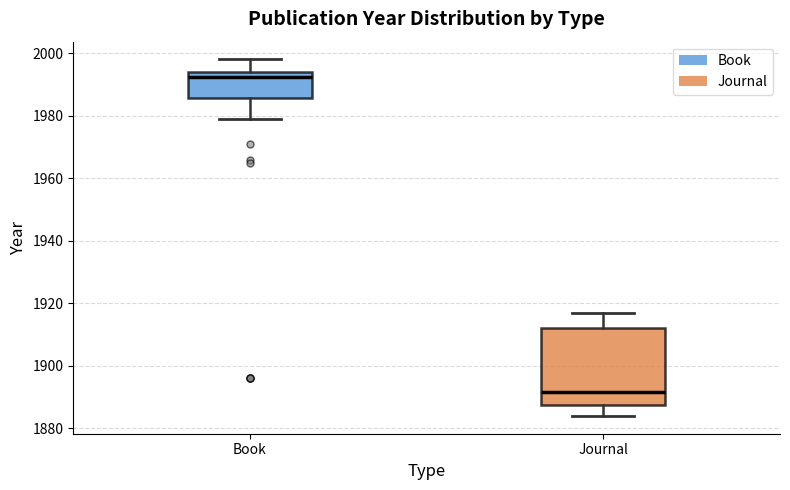

Reading left to right, read every box against the y-axis: the position of its median line, the range the box covers, and the ends of its whiskers. The values are not printed on the chart, so give them approximately, as read against the axis.

Book: median 1992, box 1986 to 1994, whiskers 1980 to 1998
Journal: median 1892, box 1888 to 1912, whiskers 1884 to 1918